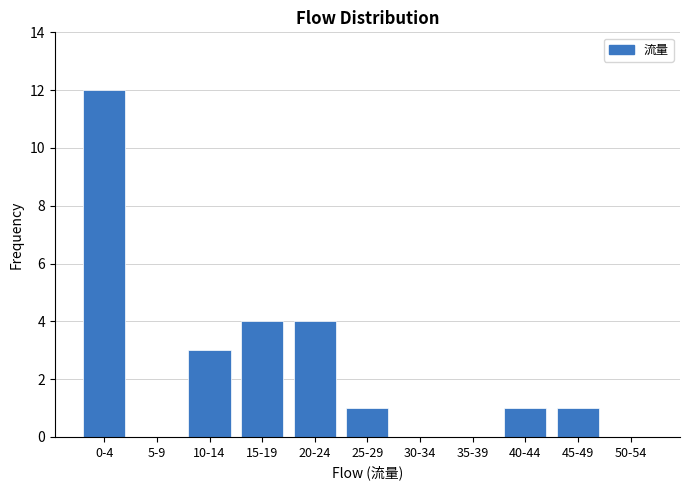

Reading left to right, list all the values displayed in this chart.

0-4=12	5-9=0	10-14=3	15-19=4	20-24=4	25-29=1	30-34=0	35-39=0	40-44=1	45-49=1	50-54=0